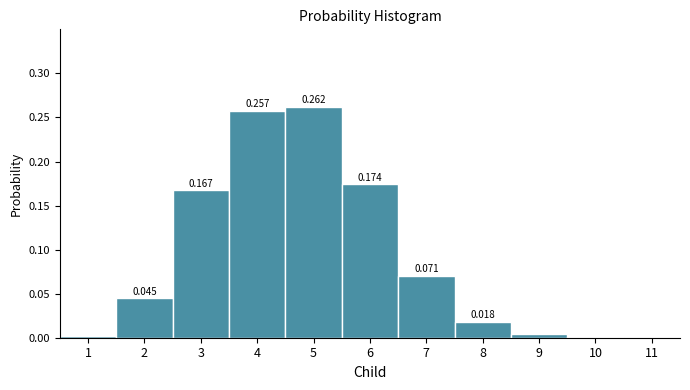

Which range on the x-axis has the tallest bar?

4.5 to 5.5